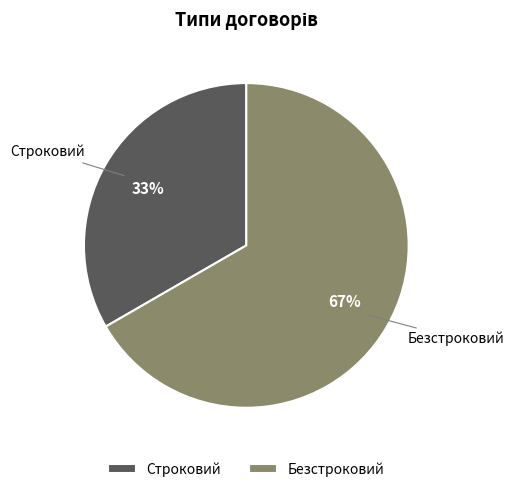

Count the number of slices in the pie.

2